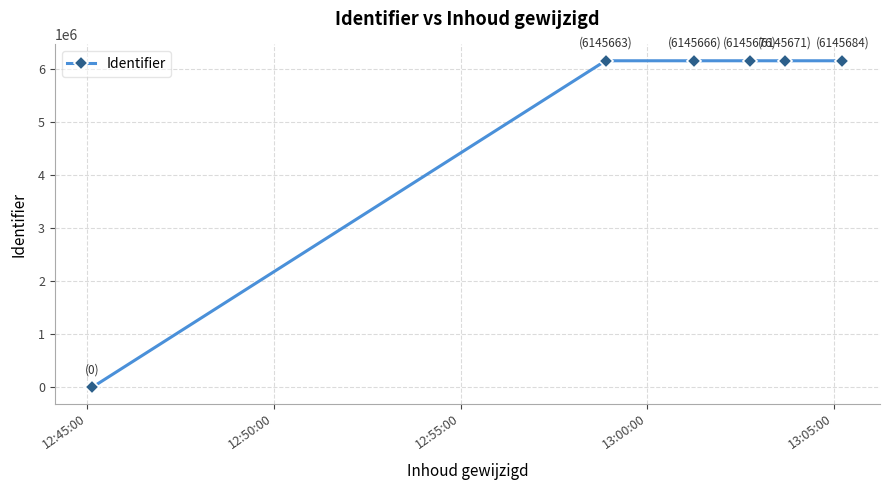

What is the greatest value displayed?

6145684